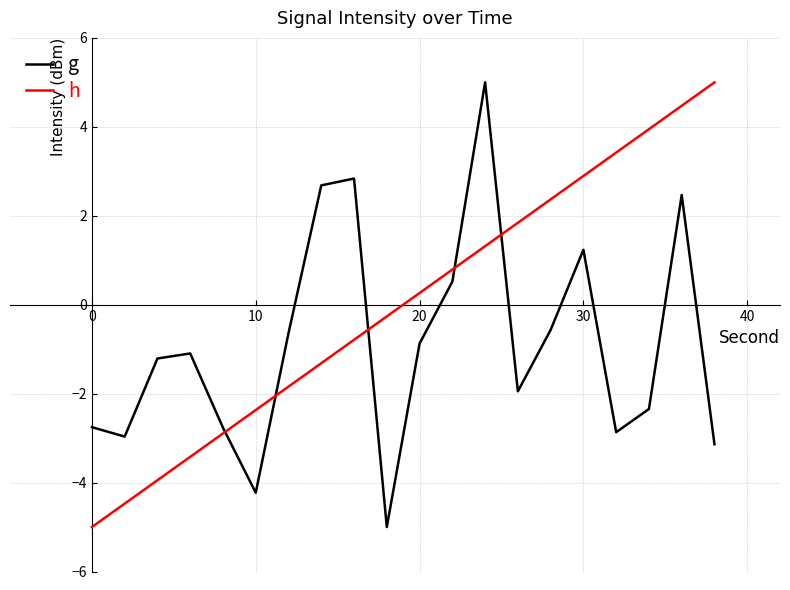

How many lines are shown in the chart?

2